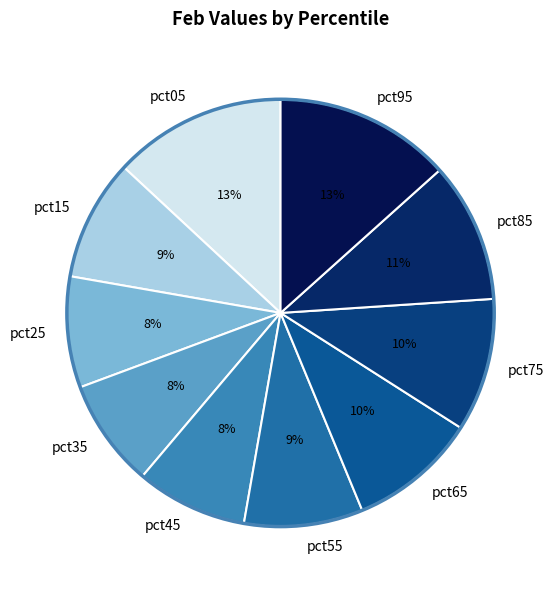

What is the ratio of the value at pct25 to the value at pct95?

0.6